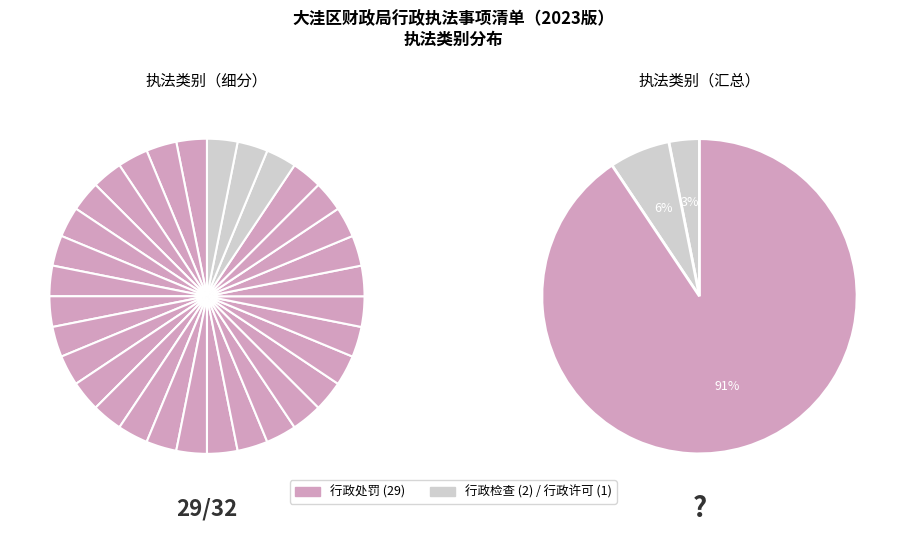

To the nearest percent, what is the combined percentage of 行政处罚 and 行政检查?

97%